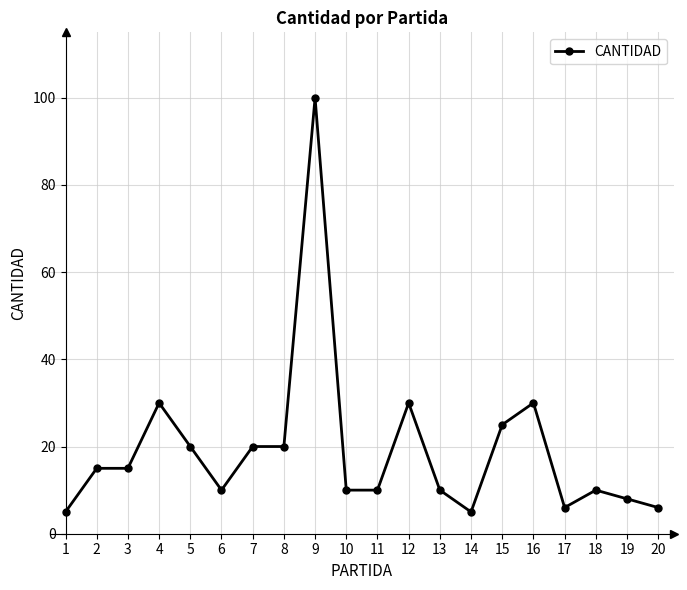

Which category has the highest value across all series?

9